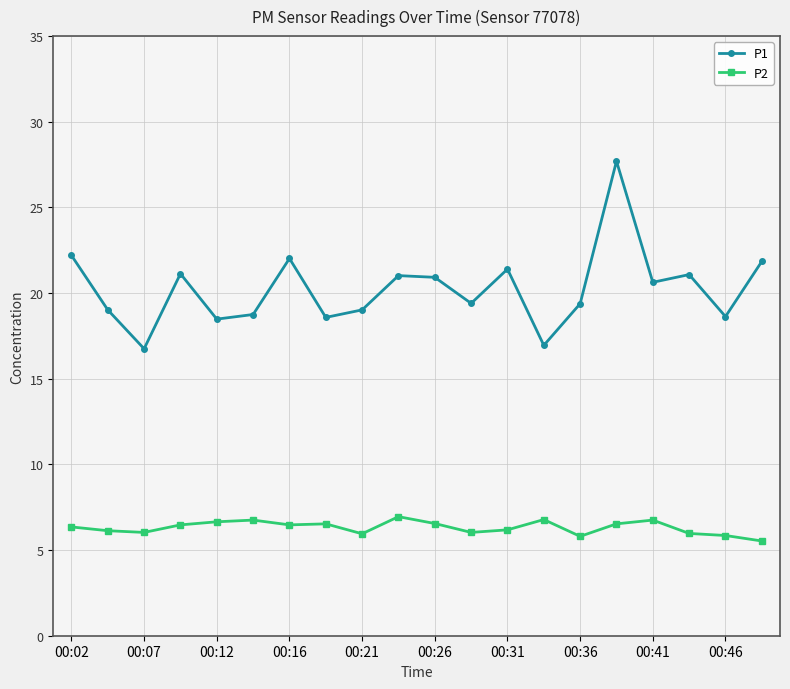

True or false: P2 and P1 cross at least once.

False